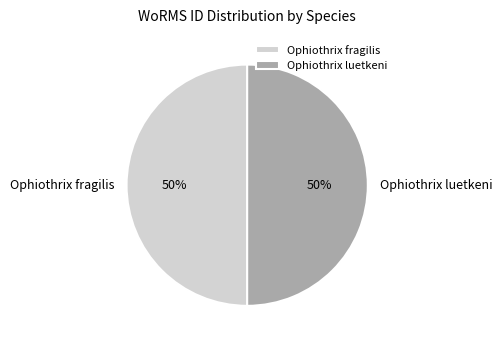

How many segments does this pie chart have?

2